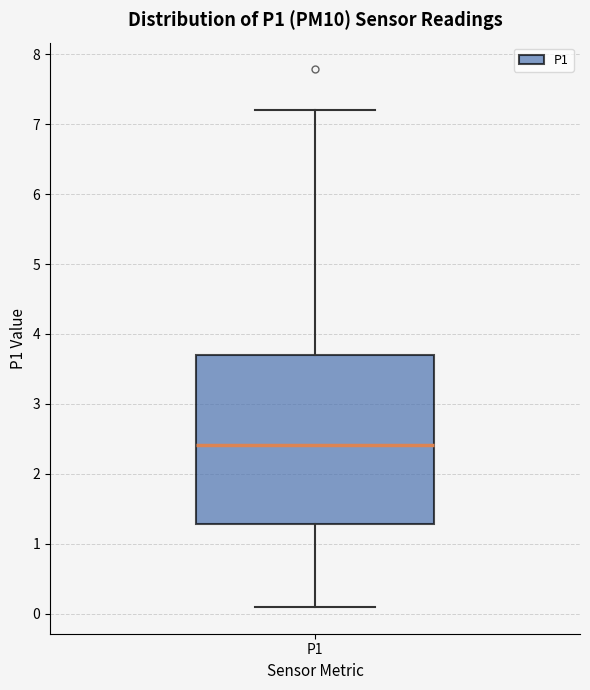

Read this box plot against the y-axis: the position of the median line, the range covered by the box, and the ends of both whiskers. The values are not printed on the chart, so give them approximately, as read against the axis.

median 2.4, box 1.3 to 3.7, whiskers 0.1 to 7.2